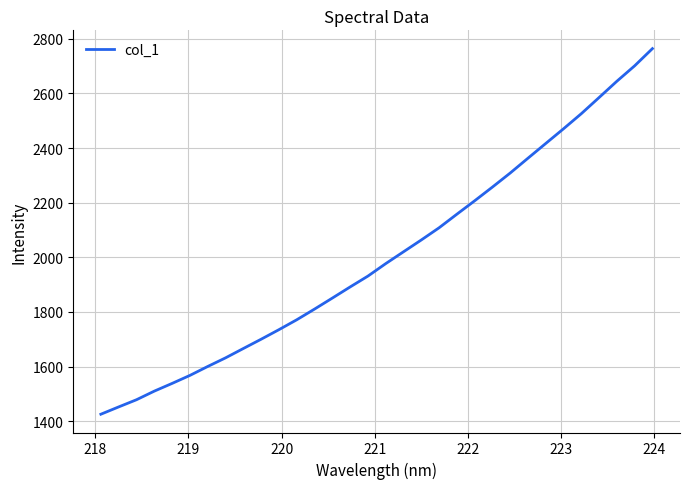

What is the greatest value displayed?

2764.0